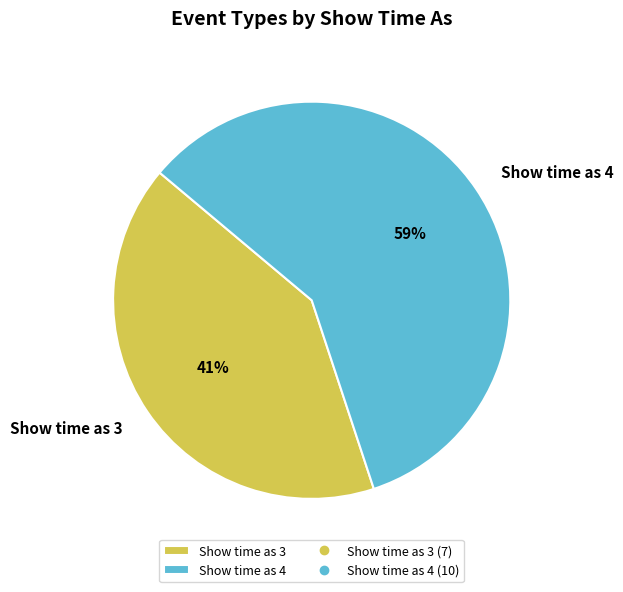

Do Show time as 4 and Show time as 3 together represent more than half of the pie?

Yes